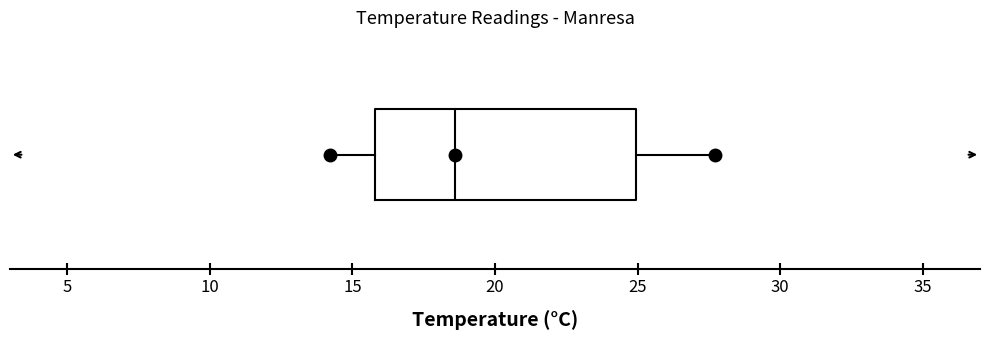

Transcribe this box plot: give where the median line is, the range the box spans, and where the two whiskers end, as read against the x-axis. The values are not printed on the chart, so give them approximately, as read against the axis.

median 18.5, box 16.0 to 25.0, whiskers 14.0 to 27.5